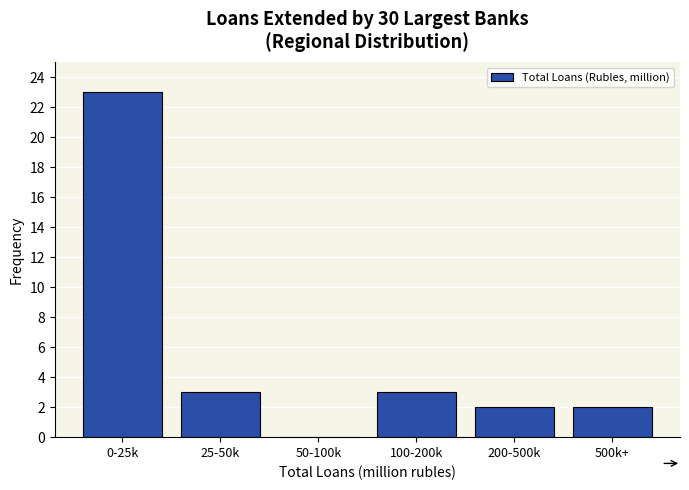

Reading right to left, what are all the values shown in this chart?

500k+=2	200-500k=2	100-200k=3	50-100k=0	25-50k=3	0-25k=23